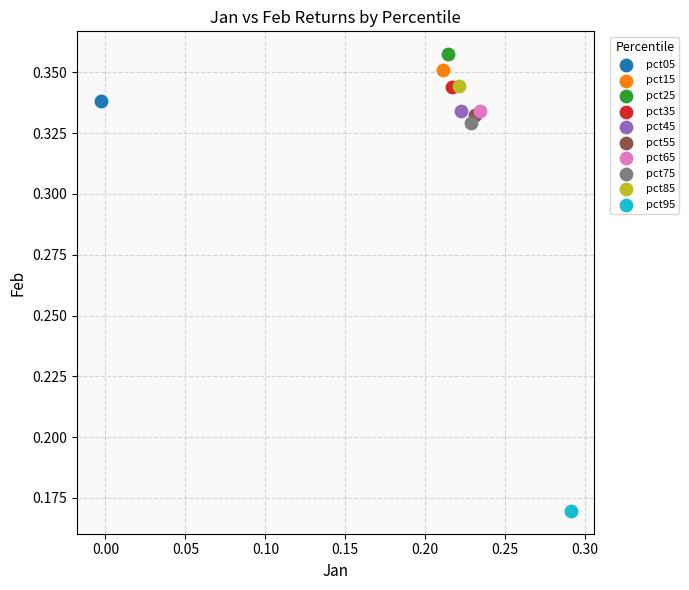

Which series contains the highest Y value?

pct25